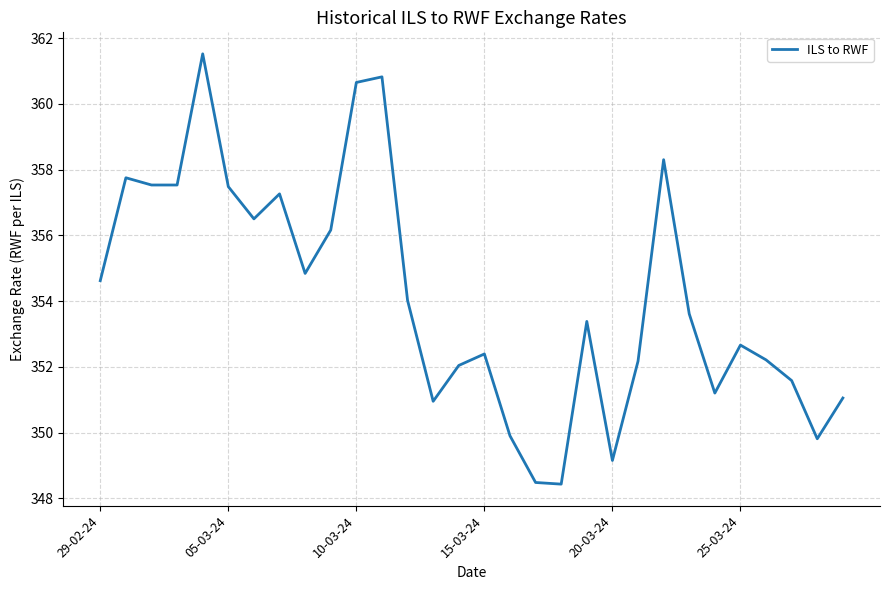

What is the difference between the maximum and minimum values?

13.1